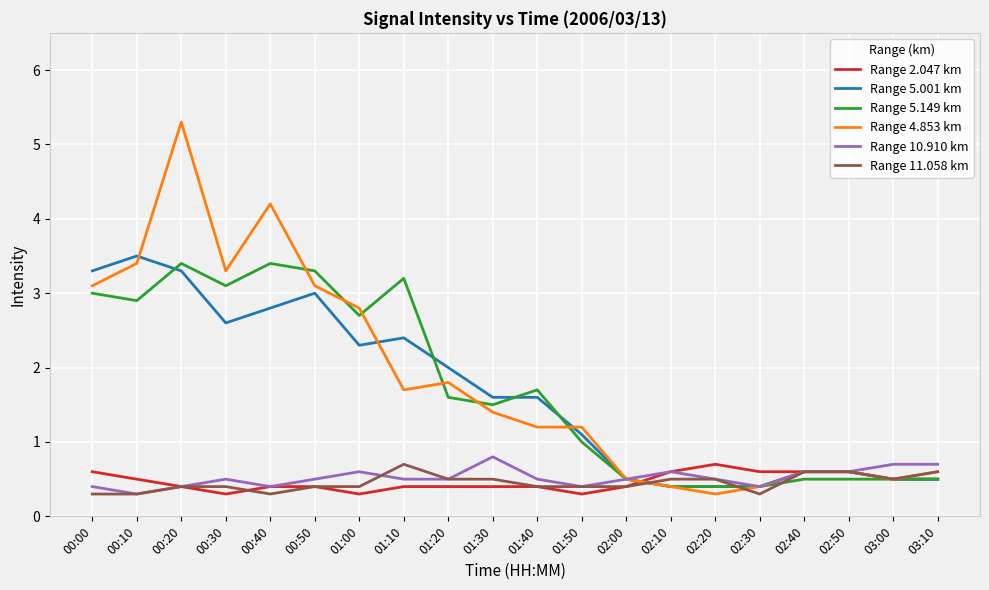

The value of Range 10.910 km at 02:40 is 0.9. True or false?

False